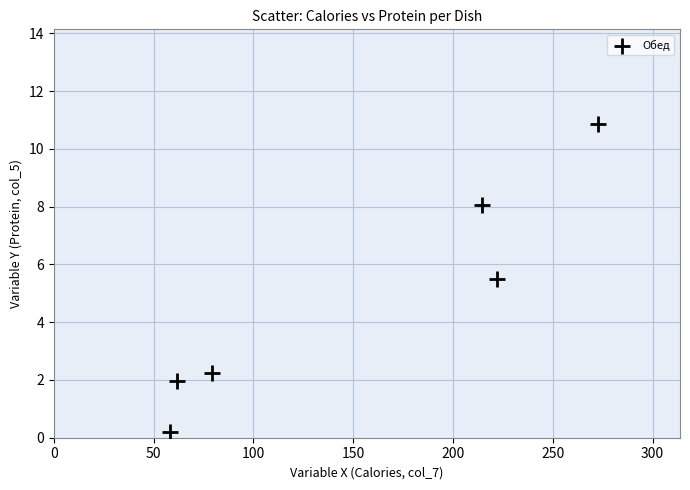

What is the range of Y values (max minus min)?

10.7